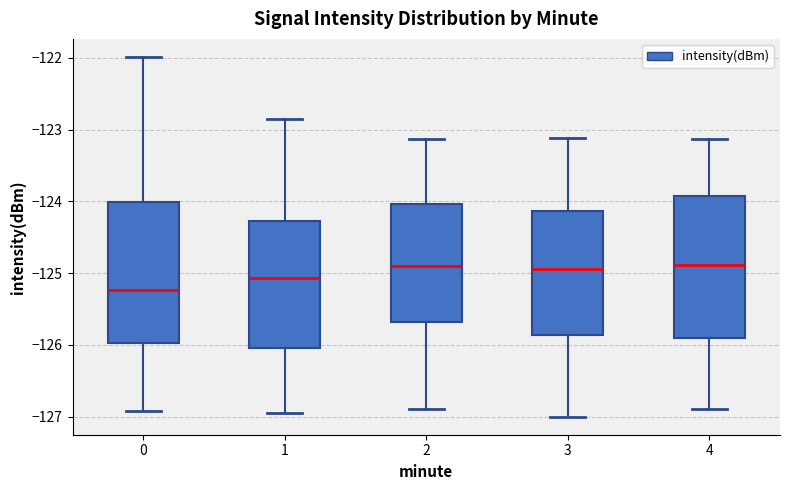

Where is the lower edge of the box at x = 1 on the y-axis? The values are not printed on the chart, so give them approximately, as read against the axis.

-126.0